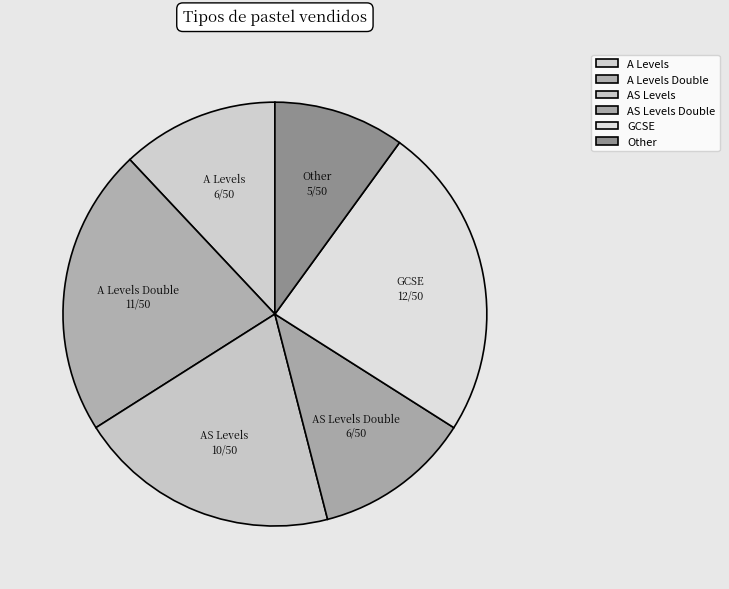

Does GCSE account for over 50% of the chart?

No